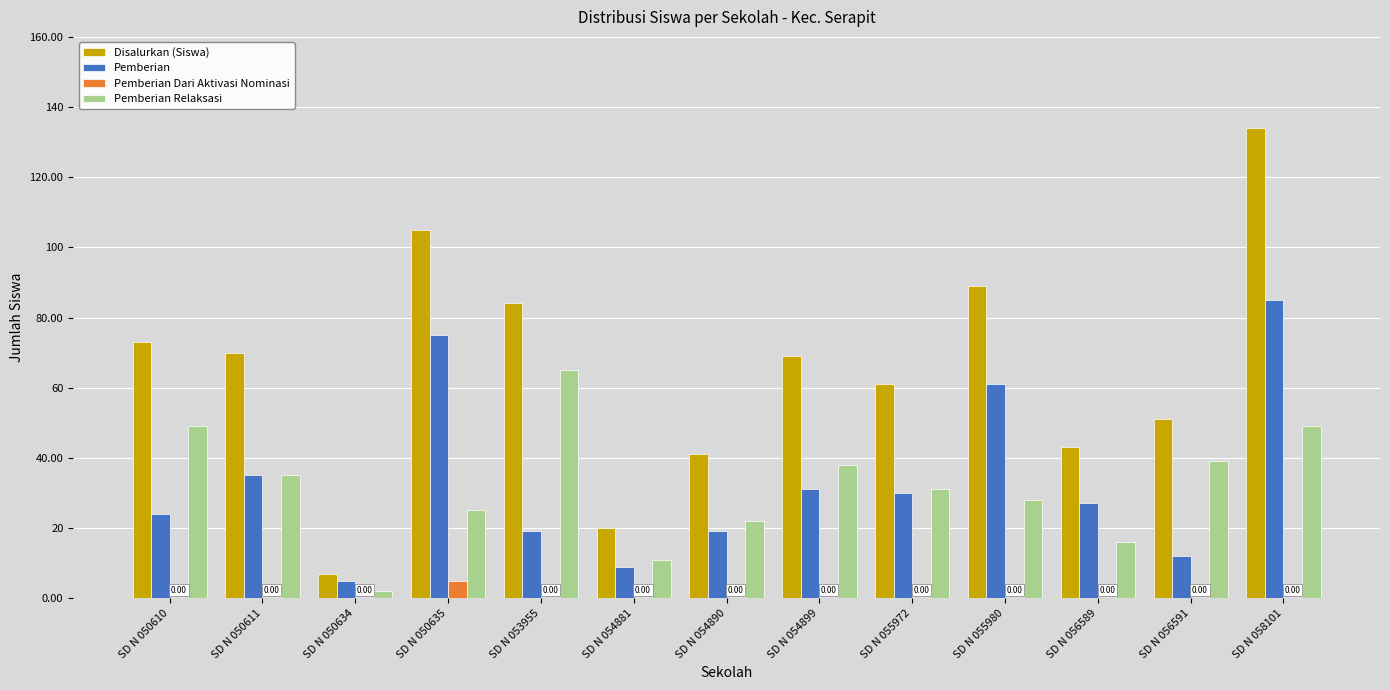

Which series has the largest range (max minus min)?

Disalurkan (Siswa)